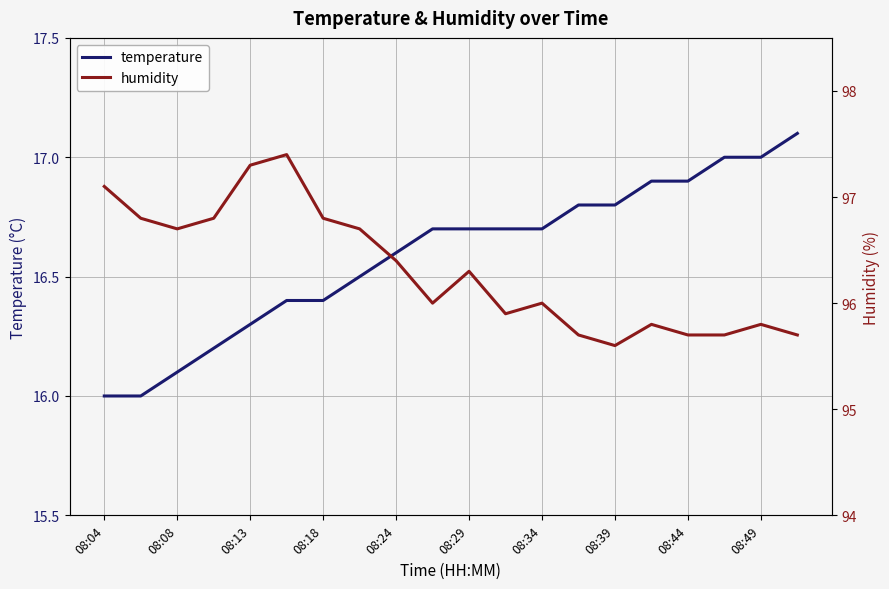

What is the minimum value for temperature?

16.0